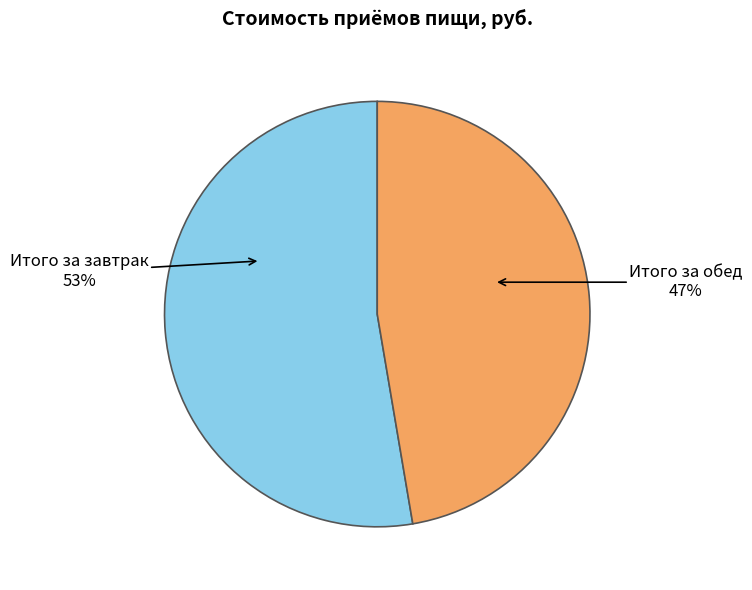

Is there a majority slice in this chart?

Yes